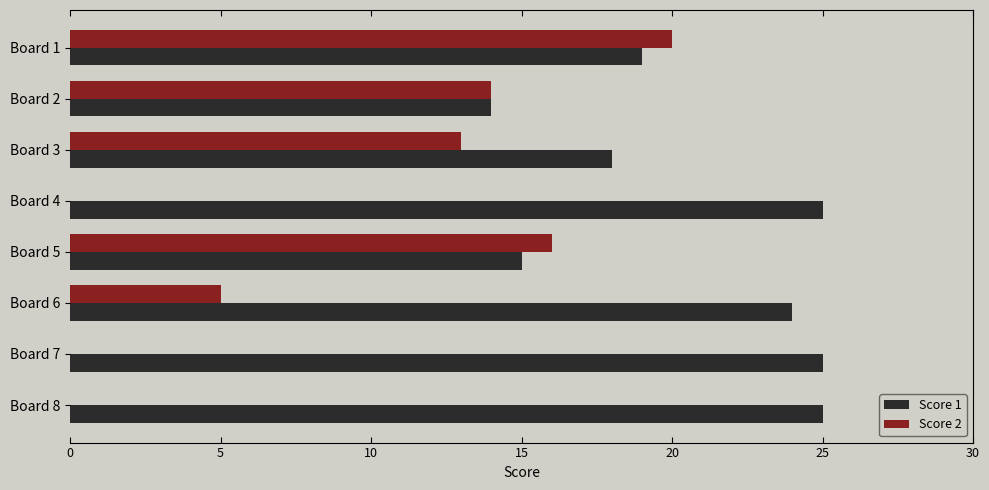

Between Board 6 and Board 8, which series saw the biggest shift?

Score 2